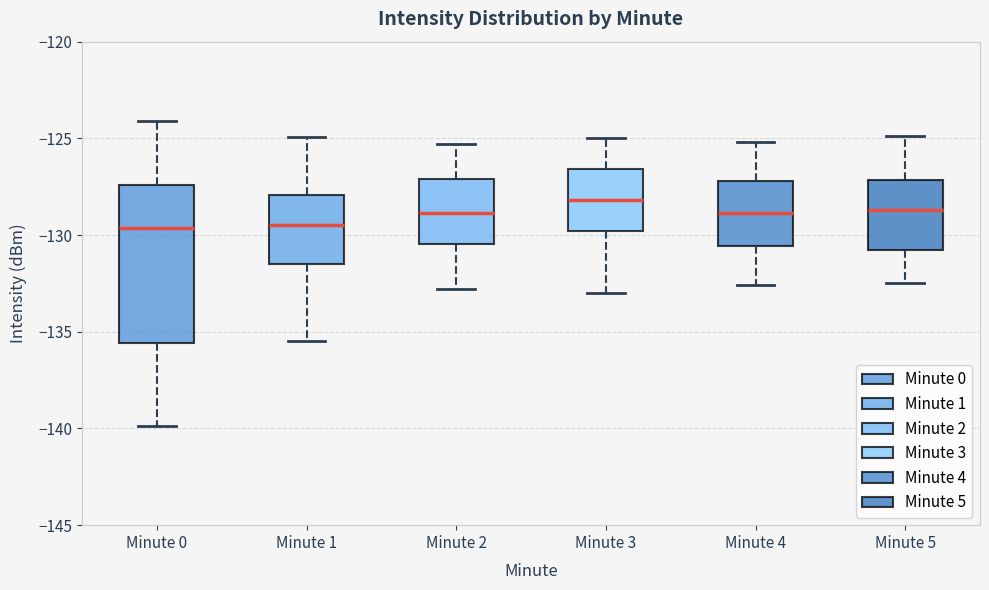

Comparing the boxes themselves (not the whiskers), which one is the tallest?

Minute 0